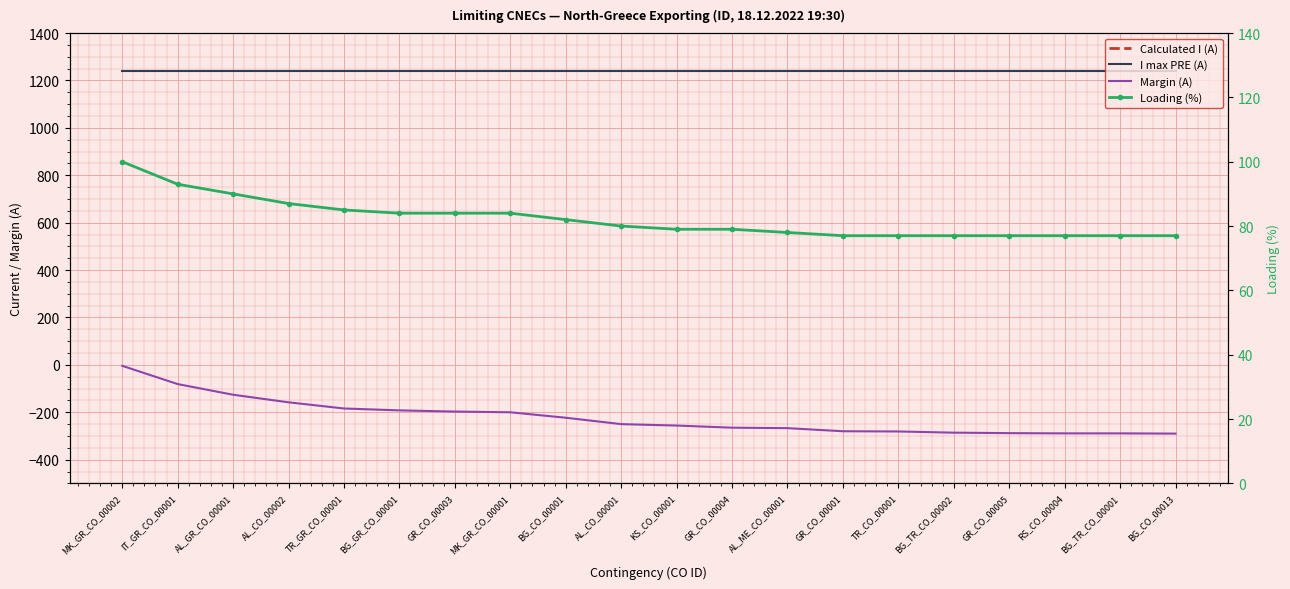

At which label does Margin (A) first exceed -250?

MK_GR_CO_00002